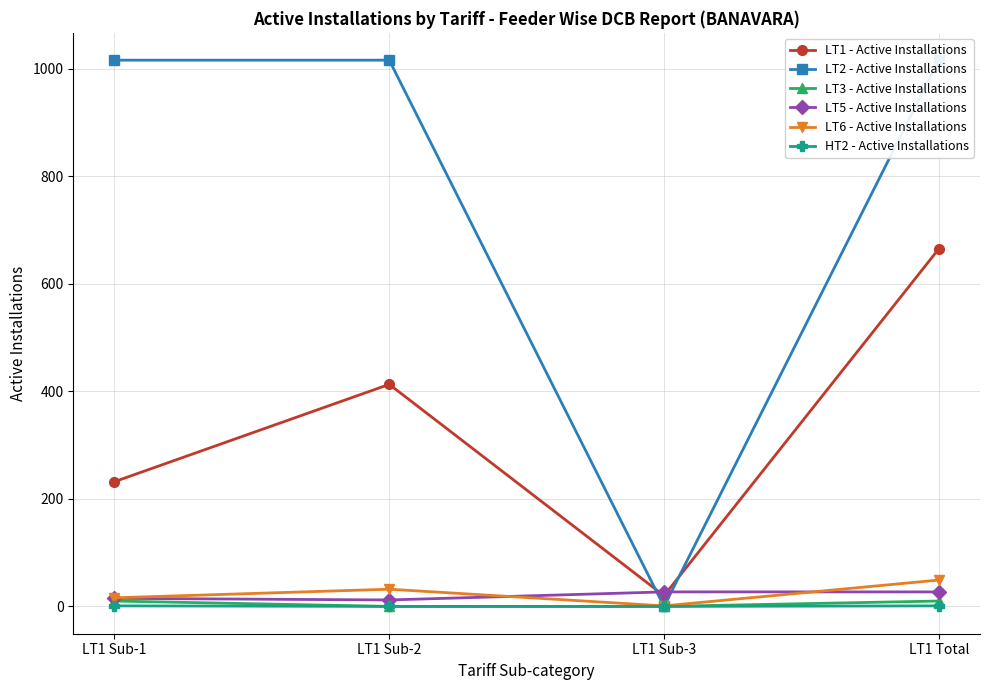

Which series has the largest total across all categories?

LT2 - Active Installations